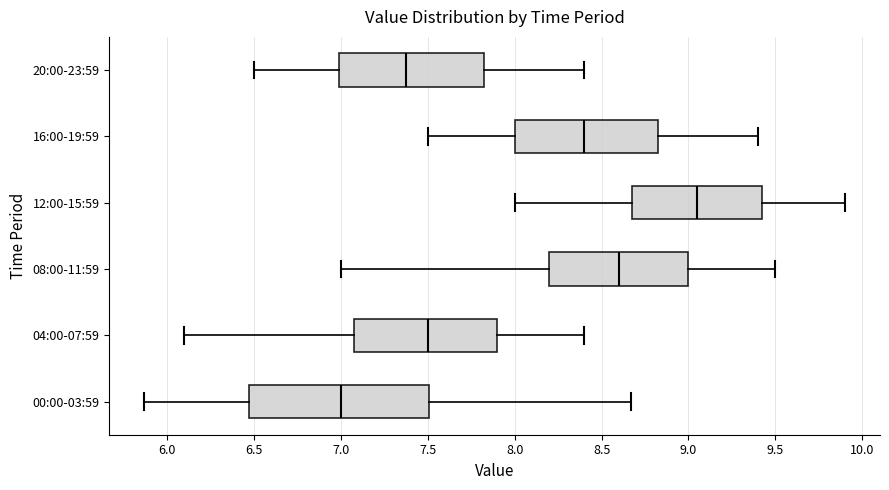

Comparing the boxes themselves (not the whiskers), which one is the widest?

00:00-03:59